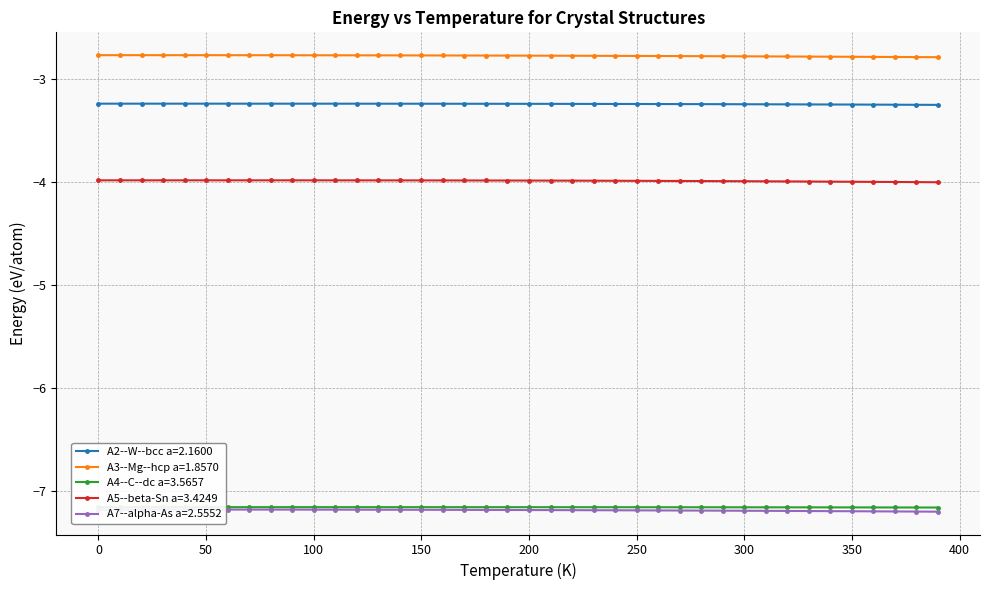

True or false: A7--alpha-As a=2.5552 has a value of -7.2 at 140.

True